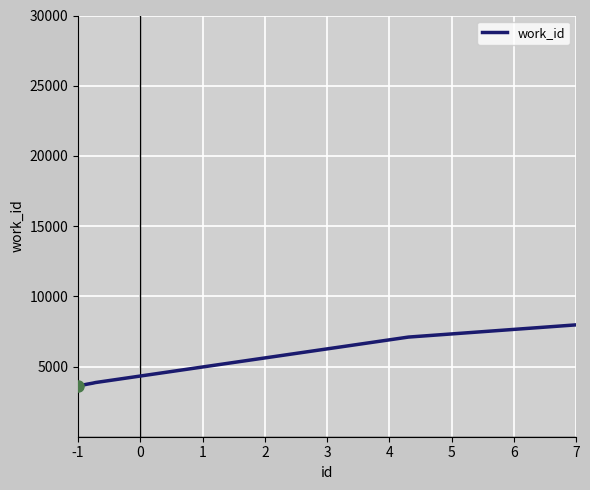

What is the difference between the maximum and minimum values?

4349